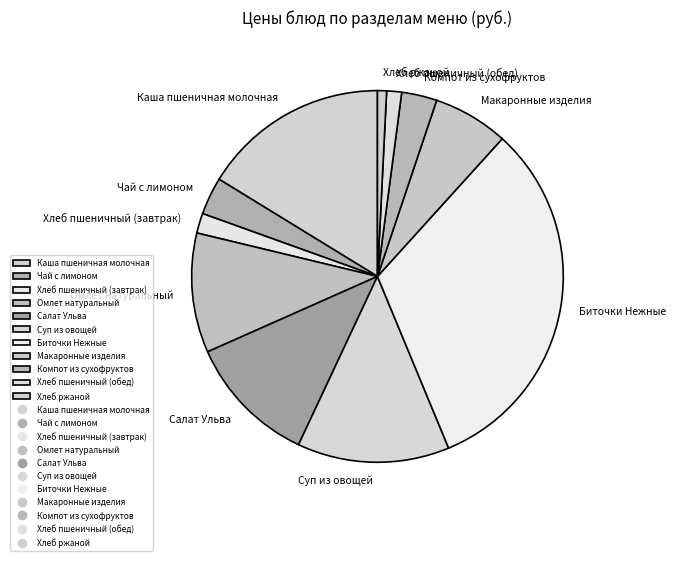

The Хлеб пшеничный (обед) slice represents 11% of the pie. True or false?

False